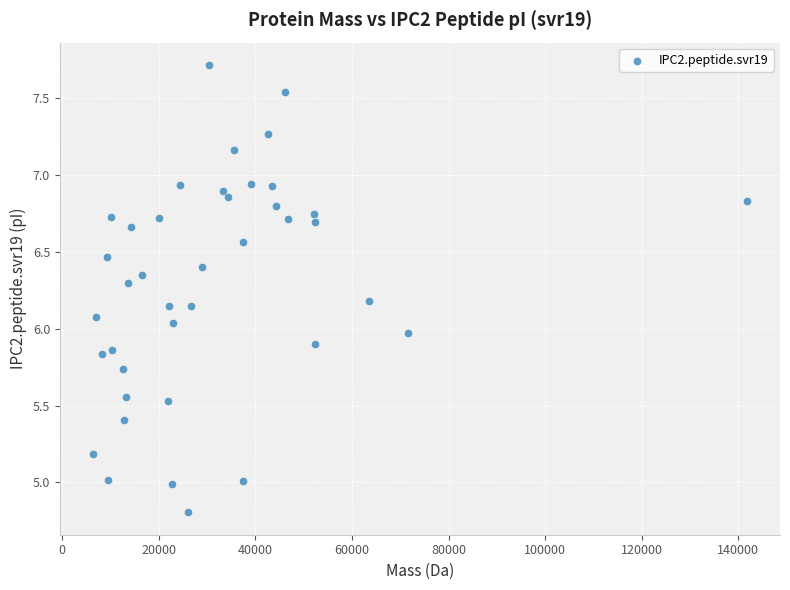

What is the range of X values (max minus min)?

135544.1